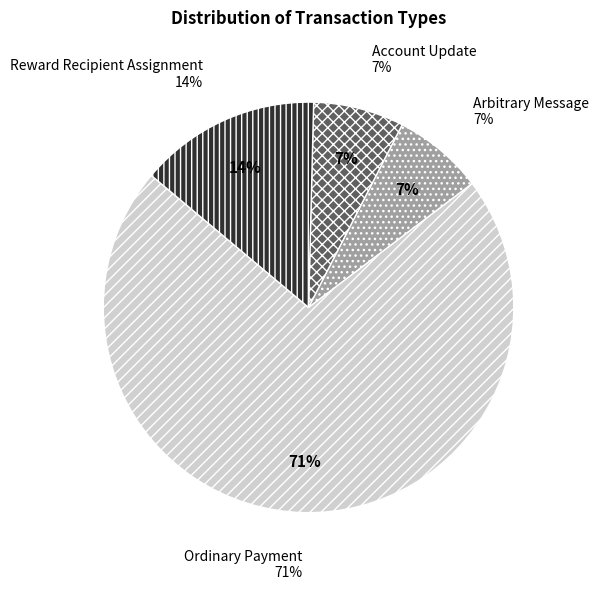

What percentage is the Arbitrary Message slice, to the nearest percent?

7%